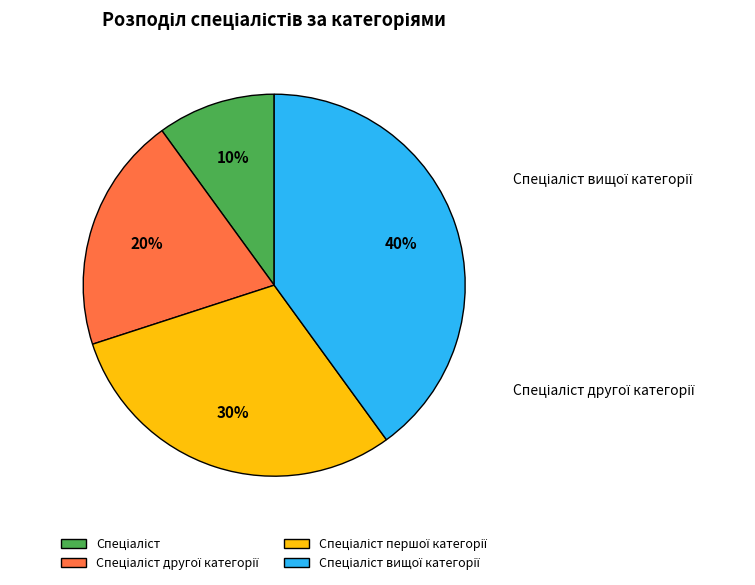

To the nearest percent, what is the combined percentage of Спеціаліст першої категорії and Спеціаліст вищої категорії?

70%